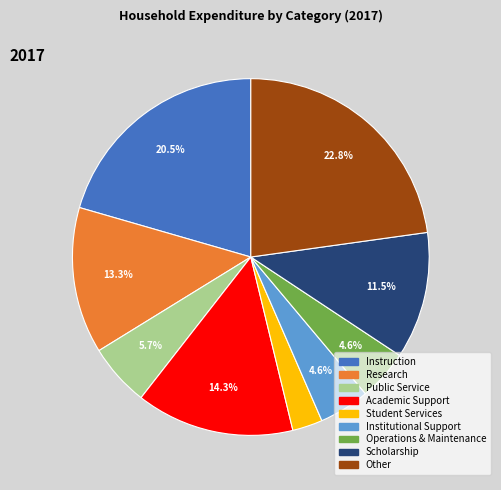

Does any single category account for the majority?

No